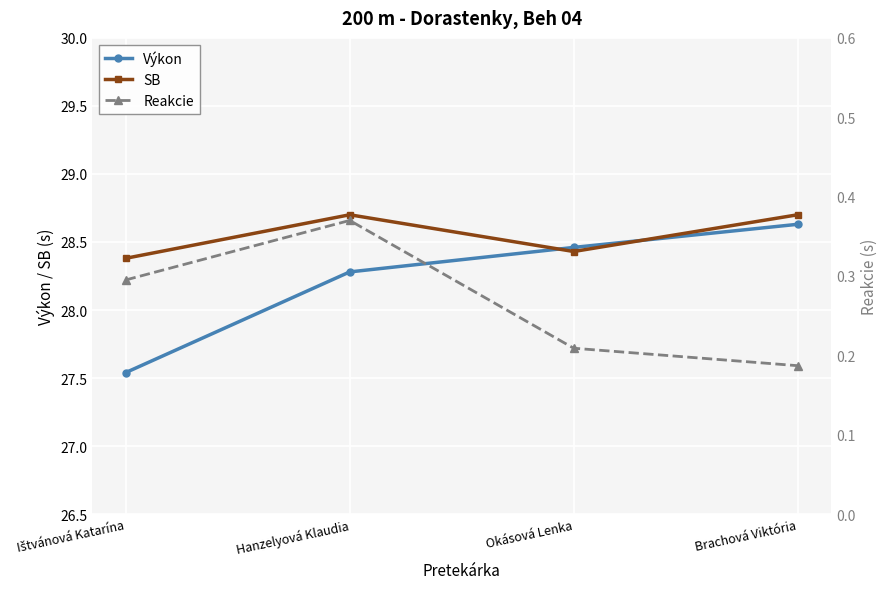

Reading right to left, list all the values displayed in this chart.

Výkon: 28.6	28.5	28.3	27.5
SB: 28.7	28.4	28.7	28.4
Reakcie: 0.2	0.2	0.4	0.3